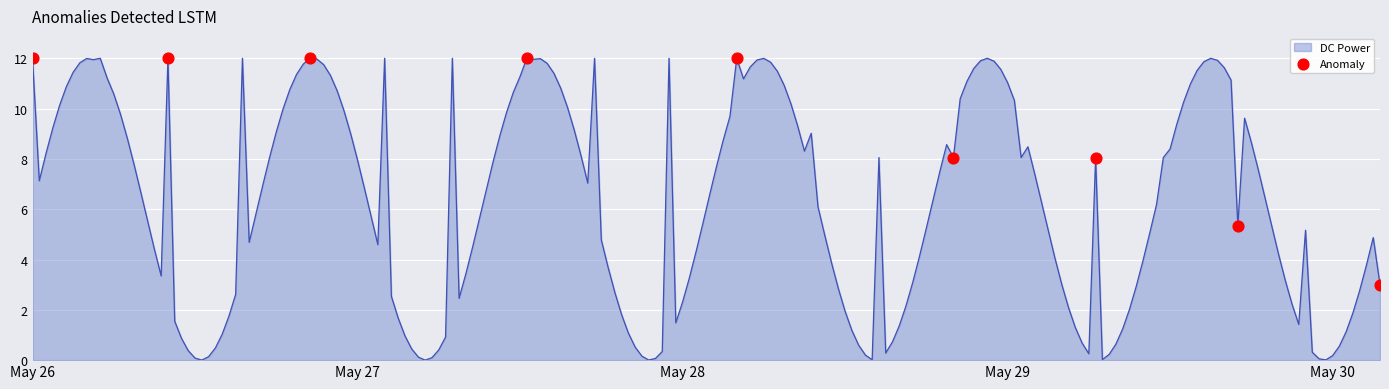

What is the difference between the maximum and minimum values?

12.0